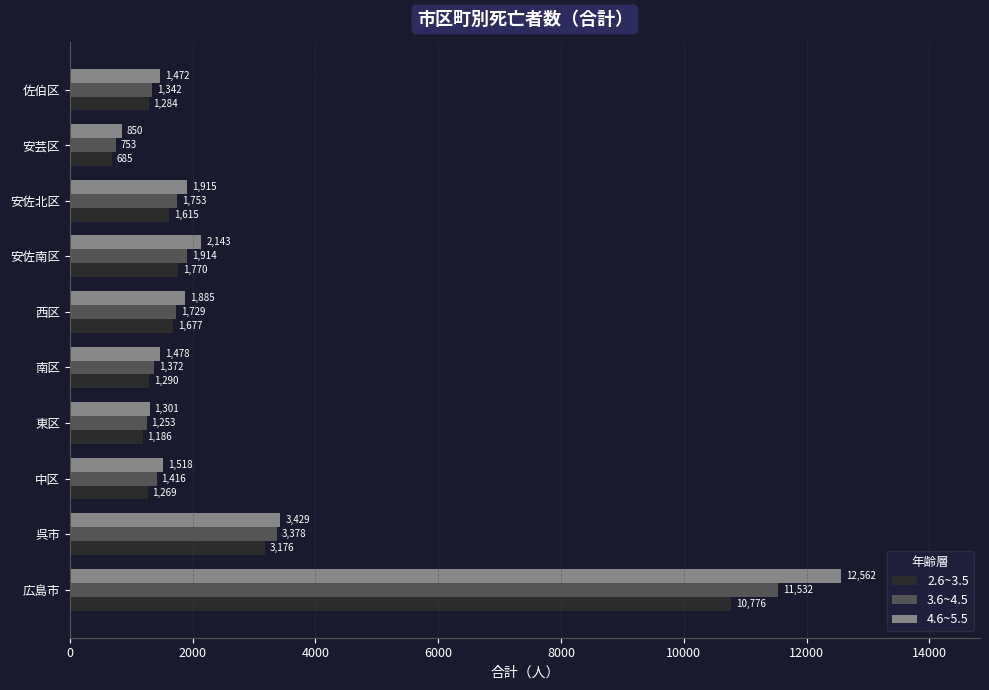

What is the spread (max minus min) of values at 安佐北区?

300